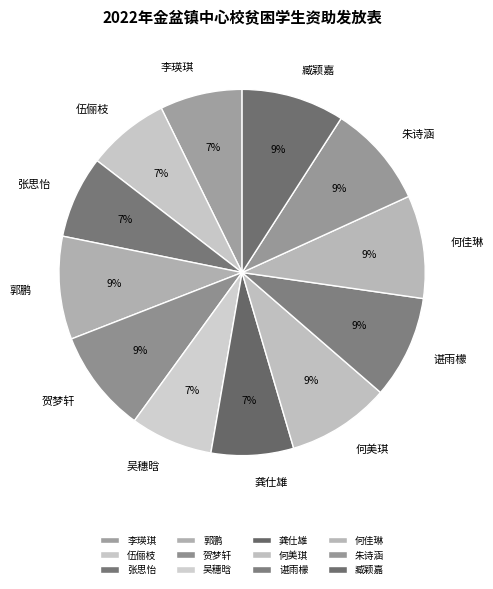

Do 张思怡 and 朱诗涵 together represent more than half of the pie?

No